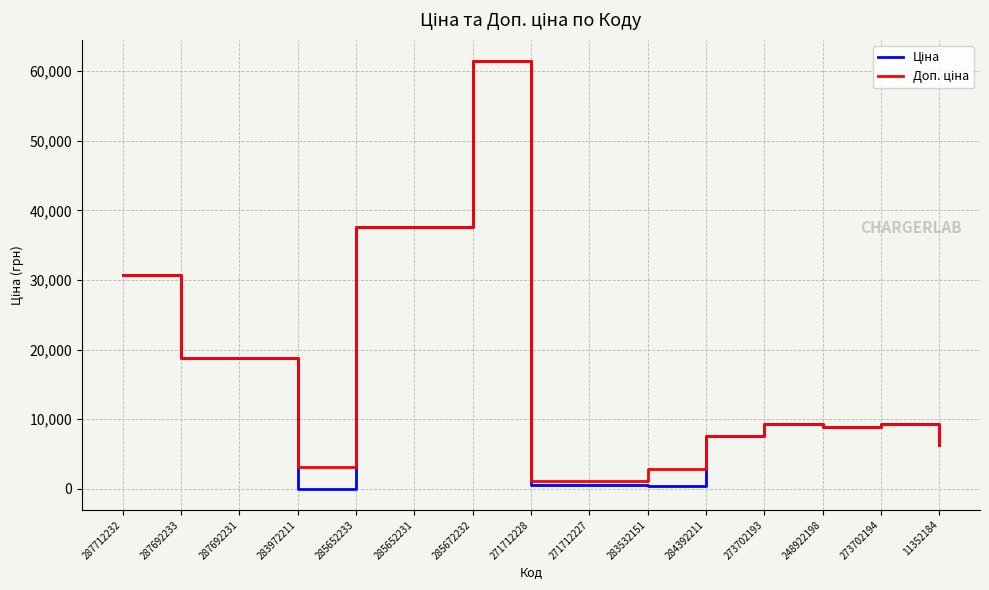

At which category is the sum across all series the highest?

285672232